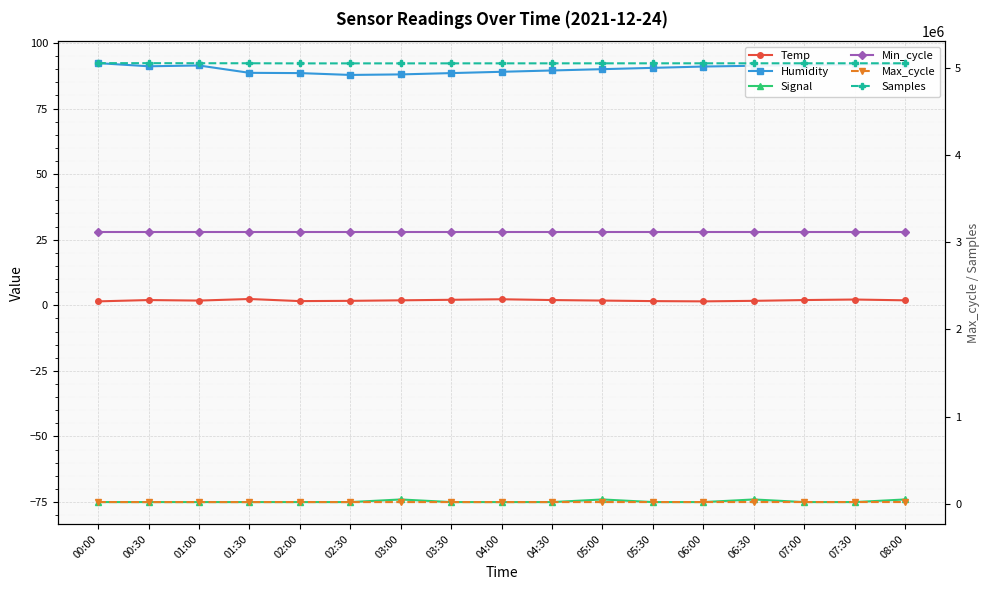

Rank the categories by Max_cycle value from highest to lowest.

08:00, 07:30, 07:00, 00:00, 06:30, 06:00, 02:00, 05:30, 05:00, 03:30, 04:30, 00:30, 04:00, 01:30, 03:00, 01:00, 02:30